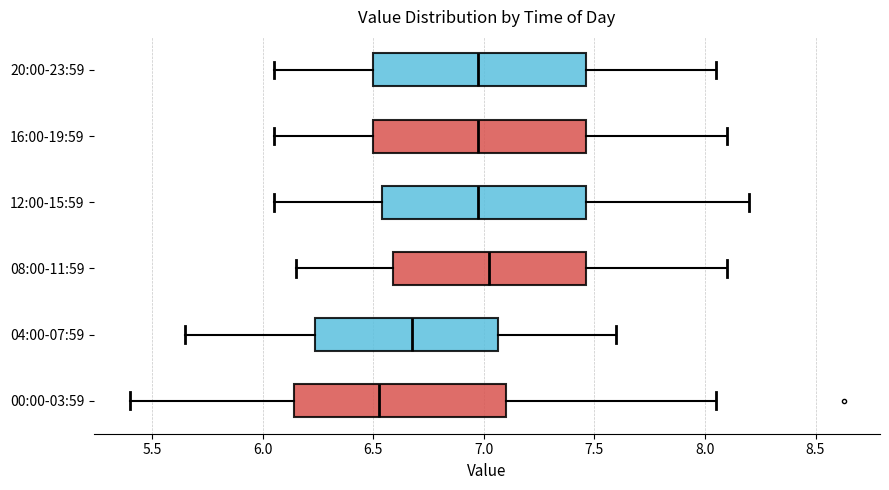

Reading bottom to top, read every box against the x-axis: the position of its median line, the range the box covers, and the ends of its whiskers. The values are not printed on the chart, so give them approximately, as read against the axis.

00:00-03:59: median 6.55, box 6.15 to 7.10, whiskers 5.40 to 8.05
04:00-07:59: median 6.70, box 6.25 to 7.05, whiskers 5.65 to 7.60
08:00-11:59: median 7.05, box 6.60 to 7.45, whiskers 6.15 to 8.10
12:00-15:59: median 7.00, box 6.55 to 7.45, whiskers 6.05 to 8.20
16:00-19:59: median 7.00, box 6.50 to 7.45, whiskers 6.05 to 8.10
20:00-23:59: median 7.00, box 6.50 to 7.45, whiskers 6.05 to 8.05